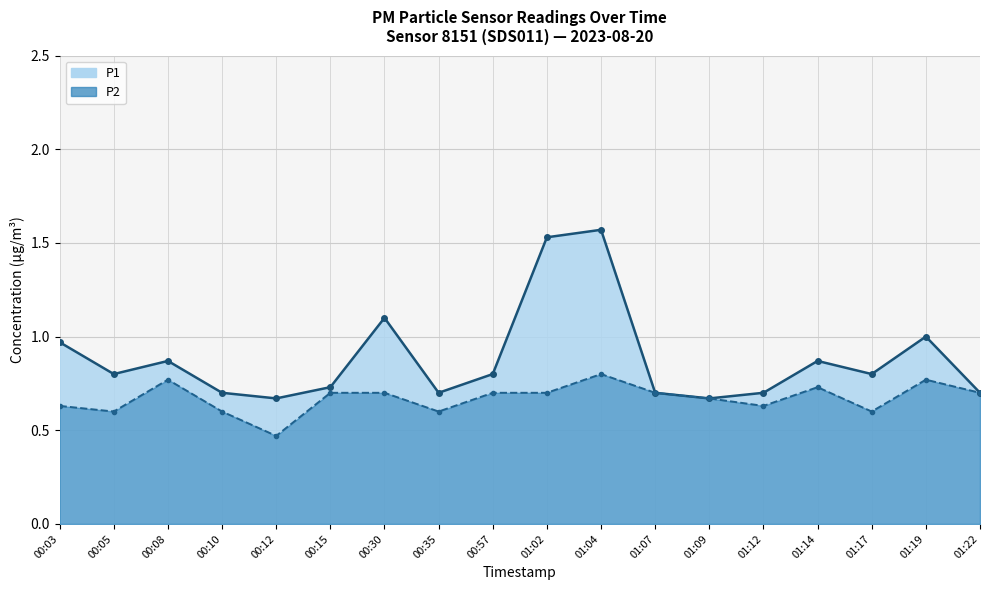

The P2 series shows 1.0 at 00:35. True or false?

False